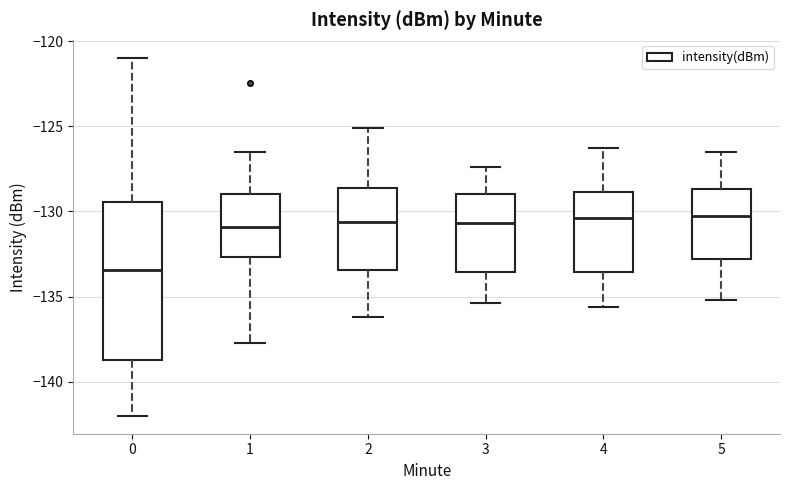

Reading left to right, read every box against the y-axis: the position of its median line, the range the box covers, and the ends of its whiskers. The values are not printed on the chart, so give them approximately, as read against the axis.

0: median -133.5, box -138.5 to -129.5, whiskers -142.0 to -121.0
1: median -131.0, box -132.5 to -129.0, whiskers -137.5 to -126.5
2: median -130.5, box -133.5 to -128.5, whiskers -136.0 to -125.0
3: median -130.5, box -133.5 to -129.0, whiskers -135.5 to -127.5
4: median -130.5, box -133.5 to -129.0, whiskers -135.5 to -126.5
5: median -130.0, box -133.0 to -128.5, whiskers -135.0 to -126.5